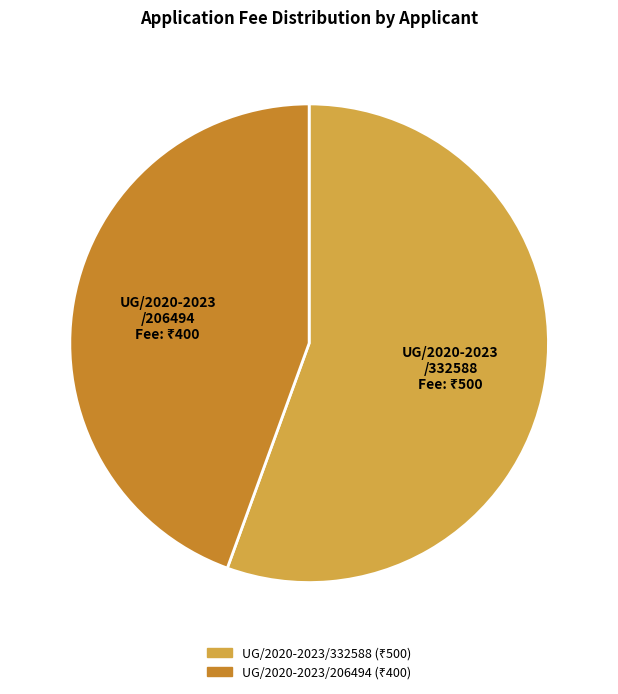

How many segments does this pie chart have?

2